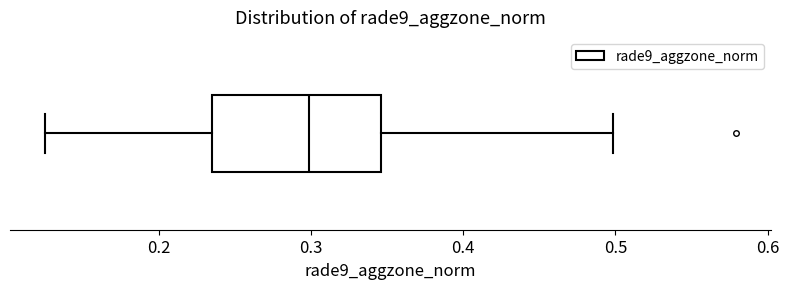

Where is the right edge of the box on the x-axis? The values are not printed on the chart, so give them approximately, as read against the axis.

0.35